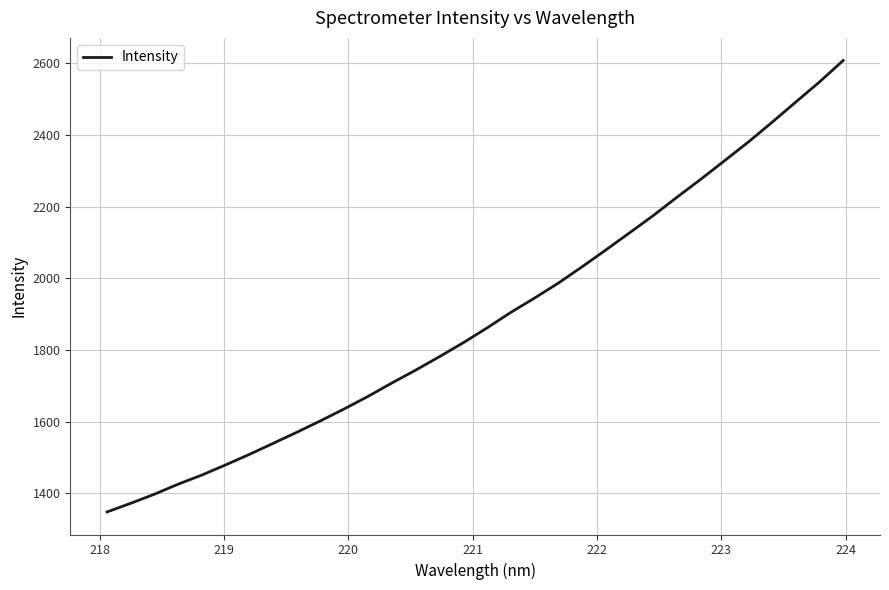

What is the smallest value displayed?

1347.5